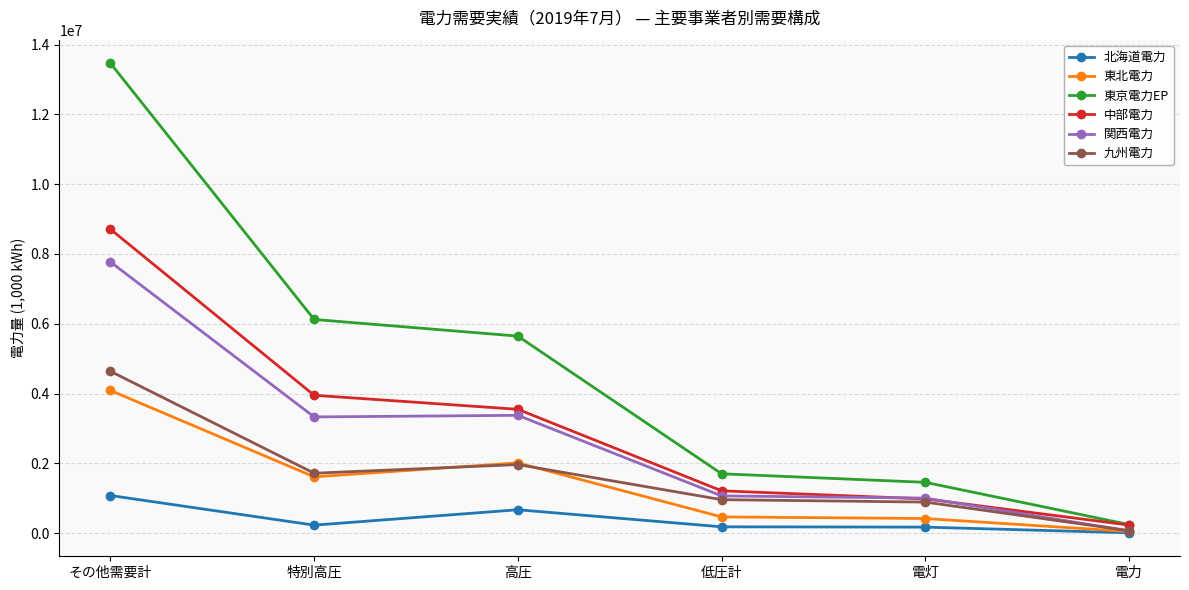

What is the maximum value for 北海道電力?

1077478